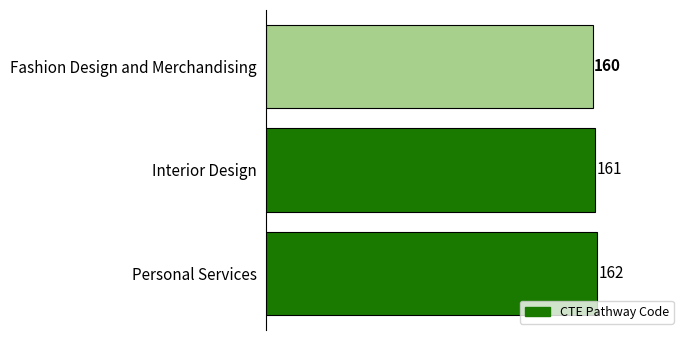

True or false: the data shows 160 at Fashion Design and Merchandising.

True